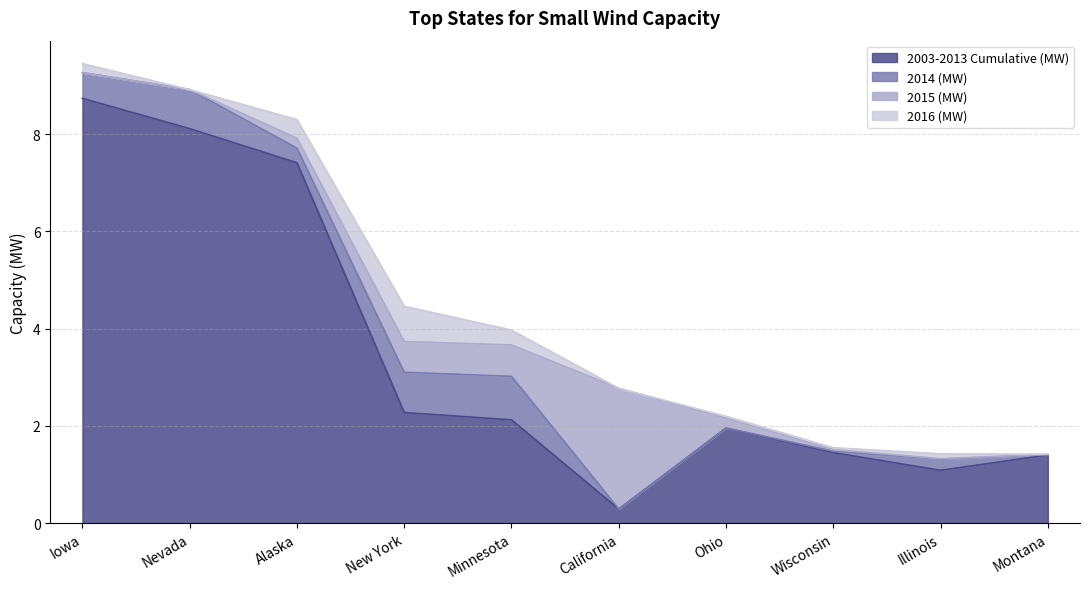

Which has a higher value, Nevada or Iowa?

Iowa